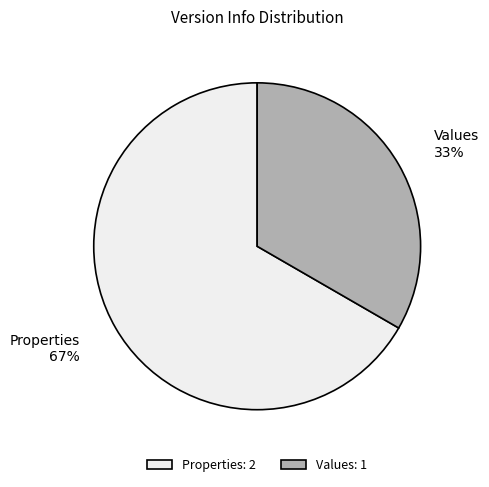

To the nearest percent, what is the combined percentage of Properties: 2 and Values: 1?

100%